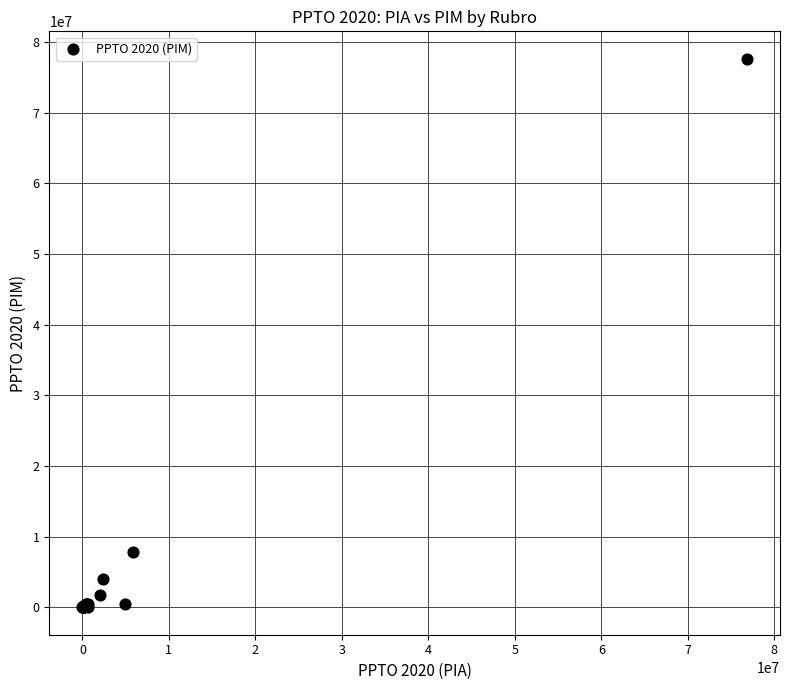

What Y value in the scatter plot is closest to 38817688?

7868122